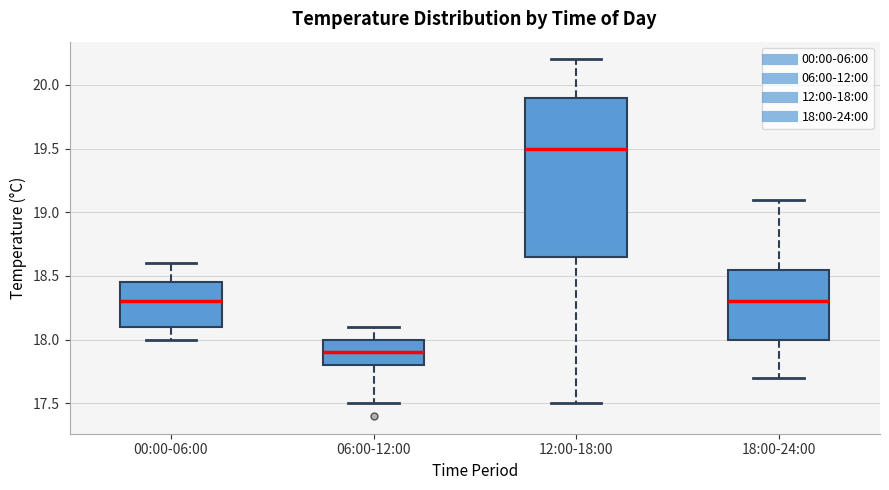

Which box is the tallest, from its lower edge to its upper edge?

12:00-18:00